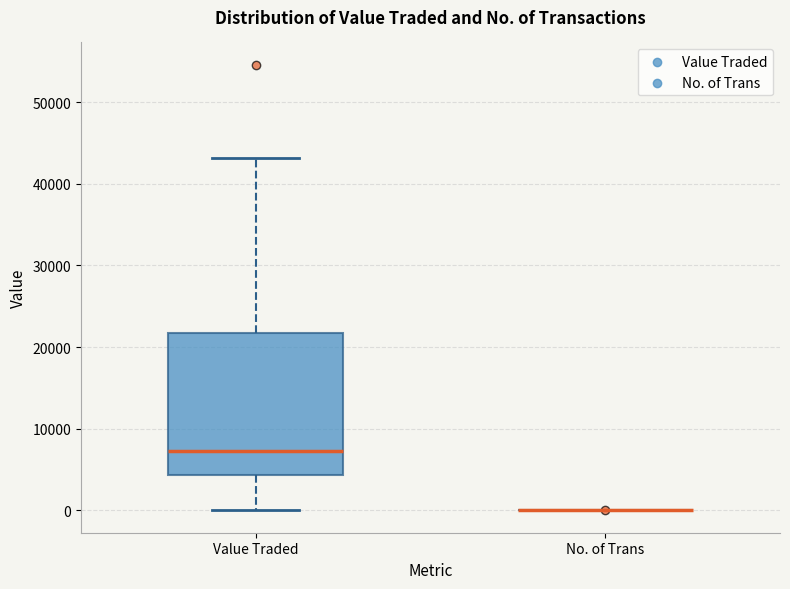

Reading left to right, transcribe this box plot: for each box, give where its median line is, the range the box spans, and where its two whiskers end, as read against the y-axis. The values are not printed on the chart, so give them approximately, as read against the axis.

Value Traded: median 7000, box 4000 to 22000, whiskers 0 to 43000
No. of Trans: box collapsed to a line at 0, whiskers 0 to 0